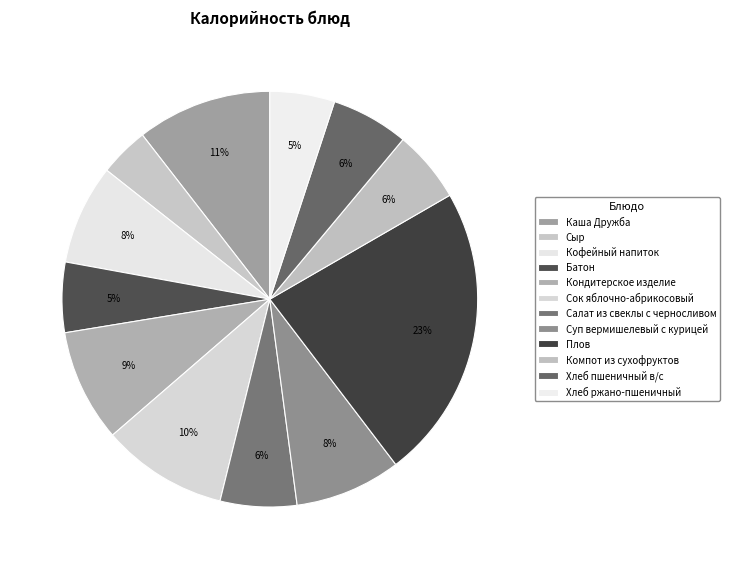

How many segments does this pie chart have?

12